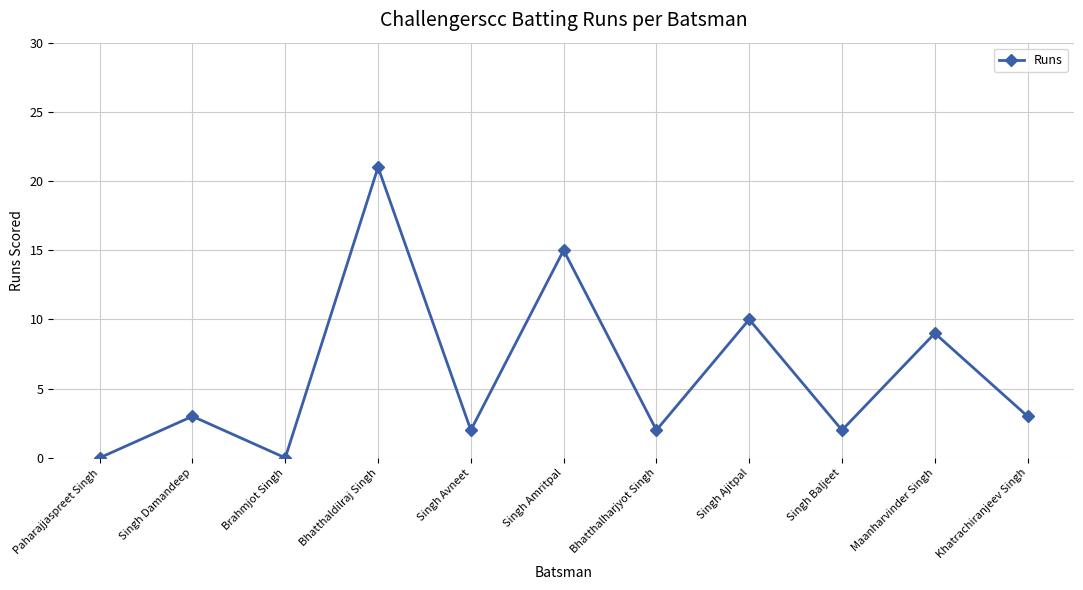

Reading left to right, what are all the values shown in this chart?

Paharajjaspreet Singh=0	Singh Damandeep=3	Brahmjot Singh=0	Bhatthaldilraj Singh=21	Singh Avneet=2	Singh Amritpal=15	Bhatthalharjyot Singh=2	Singh Ajitpal=10	Singh Baljeet=2	Maanharvinder Singh=9	Khatrachiranjeev Singh=3